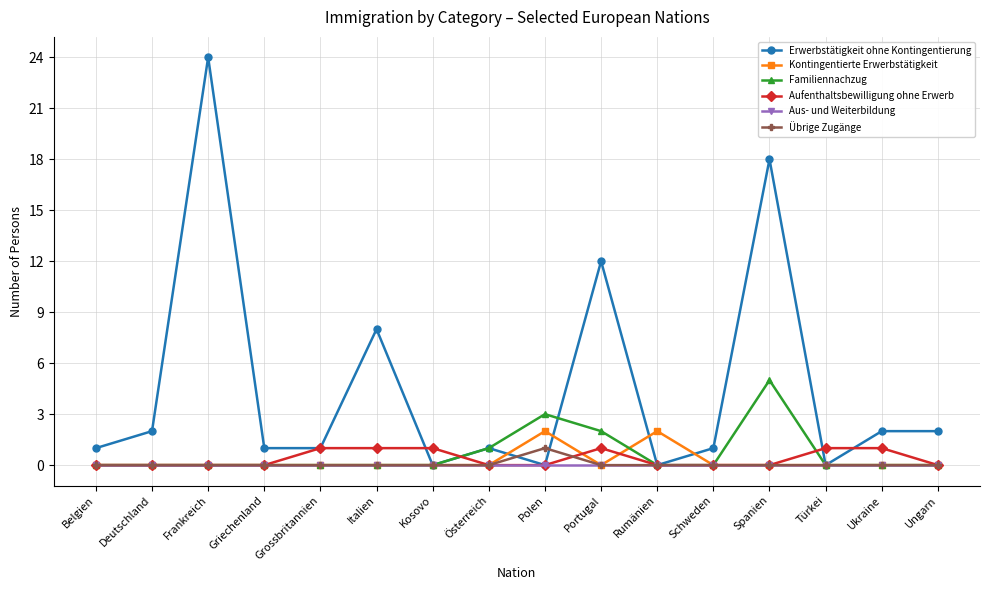

Which series has the largest total across all categories?

Erwerbstätigkeit ohne Kontingentierung